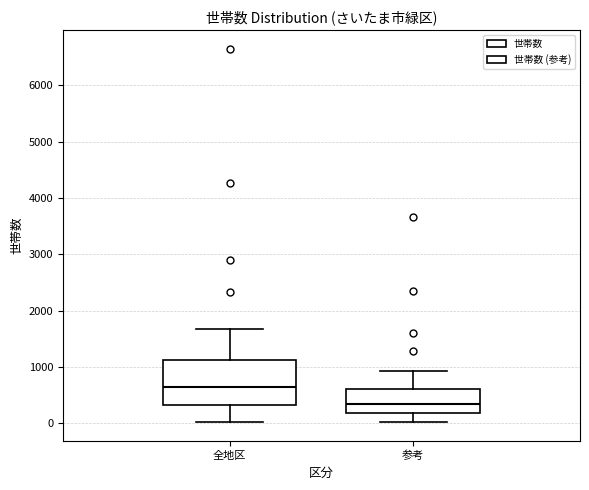

Reading left to right, transcribe this box plot: for each box, give where its median line is, the range the box spans, and where its two whiskers end, as read against the y-axis. The values are not printed on the chart, so give them approximately, as read against the axis.

全地区: median 600, box 300 to 1100, whiskers 0 to 1700
参考: median 400, box 200 to 600, whiskers 0 to 900